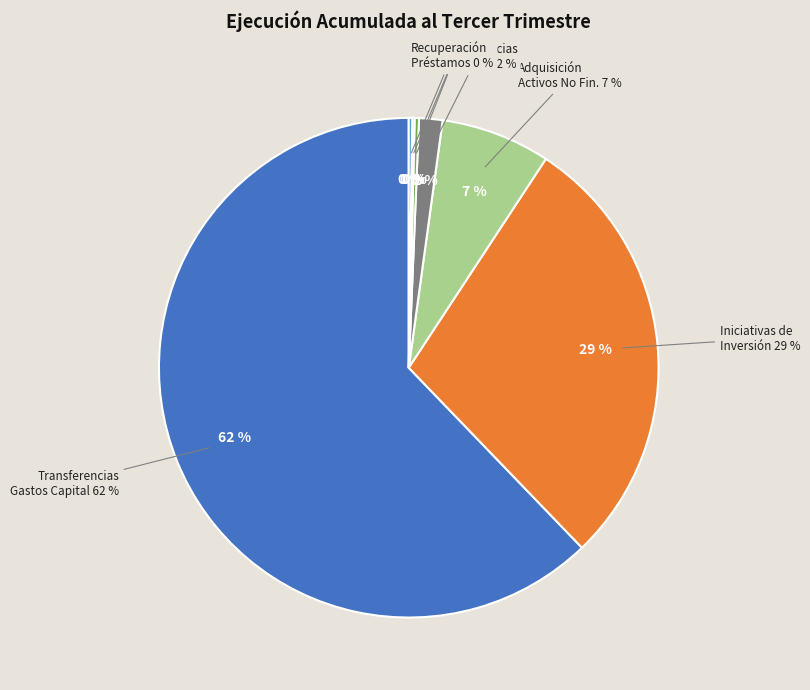

To the nearest percent, what is the average slice percentage?

14%